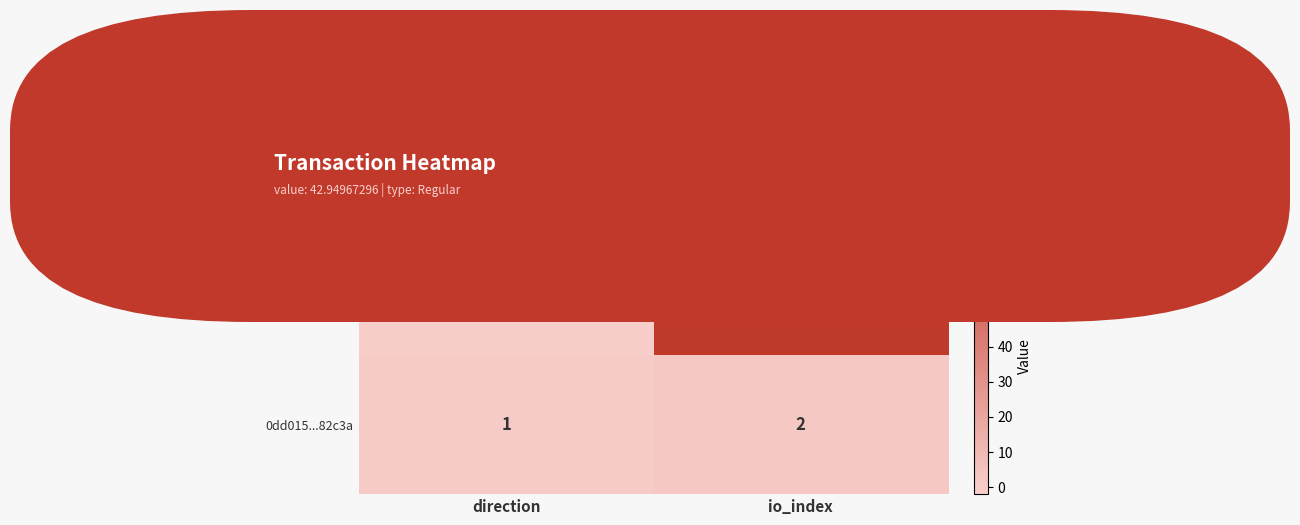

Rank the series by their maximum value, from lowest to highest.

0dd015...82c3a, ef156cb...878df